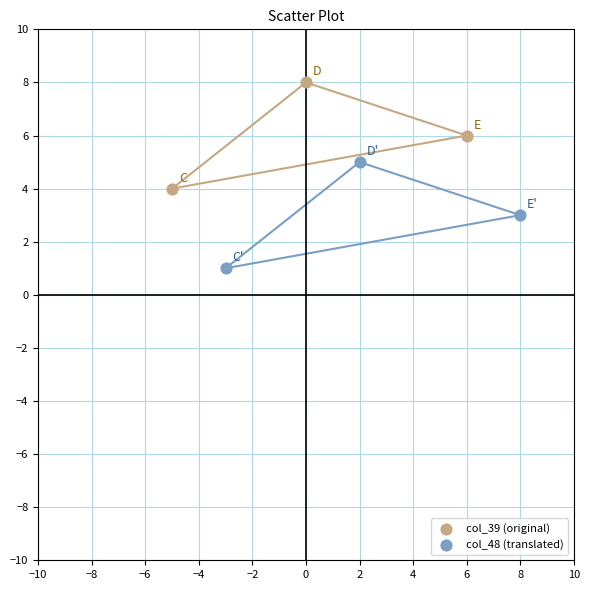

Which series contains the highest Y value?

col_39 (original)